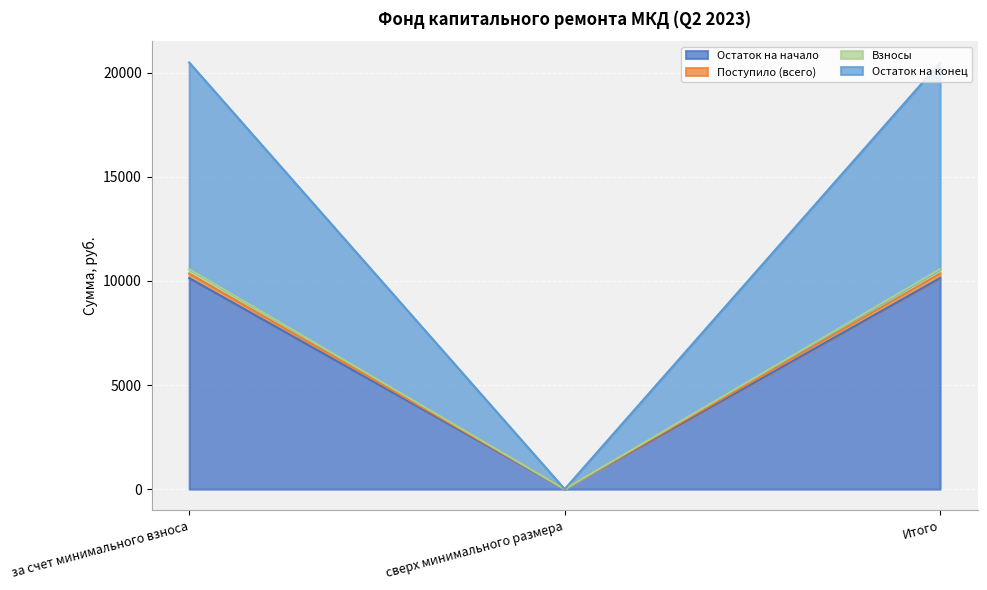

How many lines are shown in the chart?

4